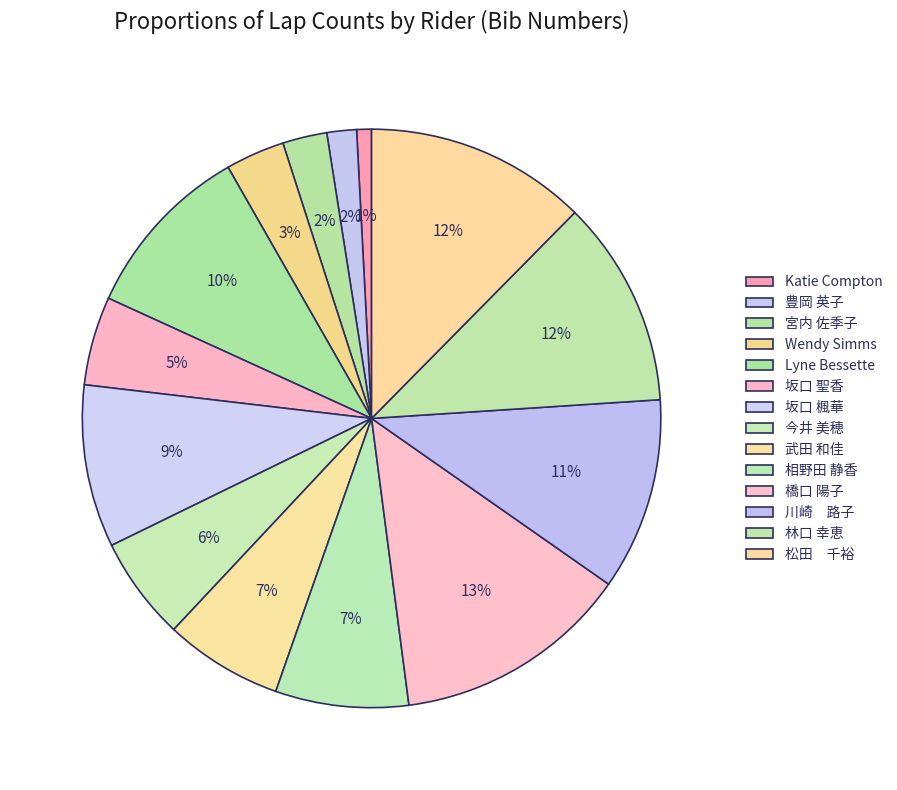

How many slices are in this pie chart?

14